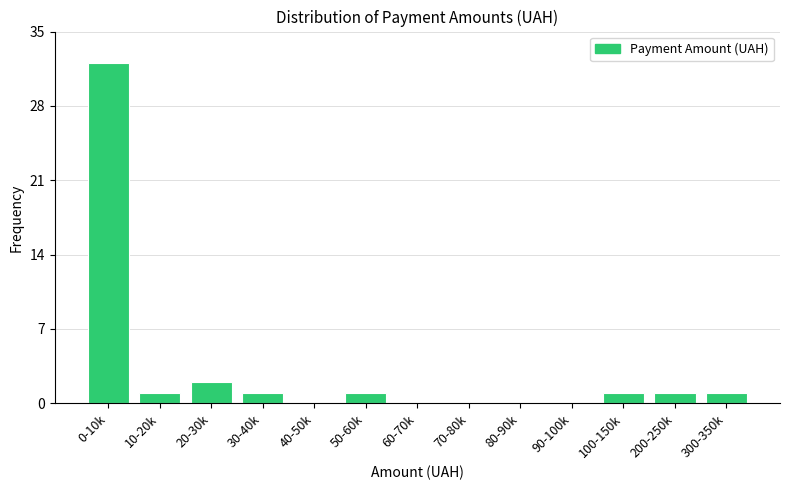

Reading left to right, what are all the values shown in this chart?

0-10k=32	10-20k=1	20-30k=2	30-40k=1	40-50k=0	50-60k=1	60-70k=0	70-80k=0	80-90k=0	90-100k=0	100-150k=1	200-250k=1	300-350k=1